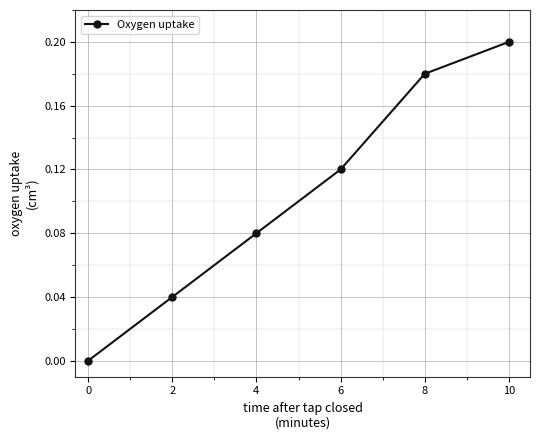

The chart shows a value of 0.0 at 2. True or false?

True